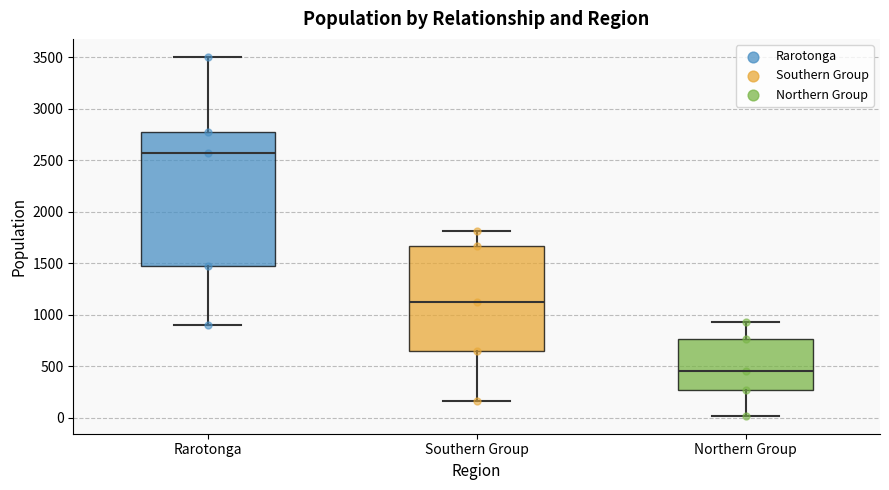

Reading left to right, transcribe this box plot: for each box, give where its median line is, the range the box spans, and where its two whiskers end, as read against the y-axis. The values are not printed on the chart, so give them approximately, as read against the axis.

Rarotonga: median 2550, box 1500 to 2750, whiskers 900 to 3500
Southern Group: median 1150, box 650 to 1650, whiskers 150 to 1800
Northern Group: median 450, box 250 to 750, whiskers 0 to 950